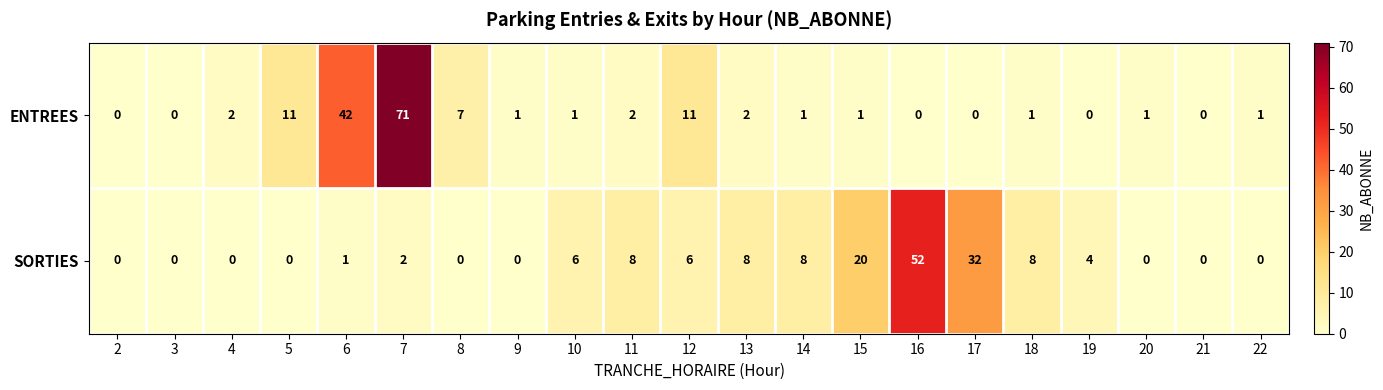

At which category is the sum across all series the highest?

7